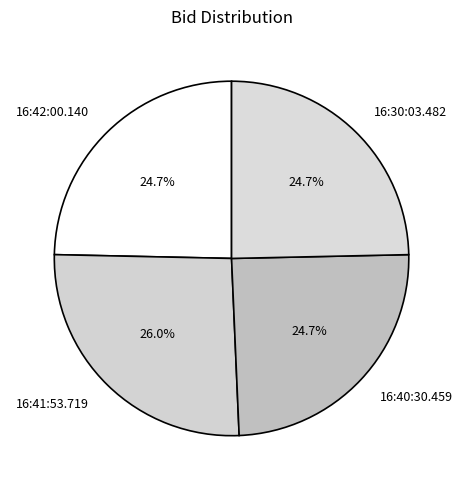

Does 16:41:53.719 account for over 50% of the chart?

No